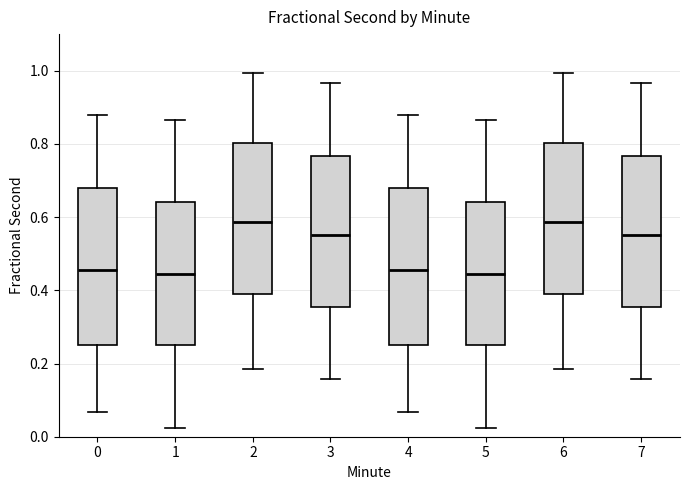

Reading left to right, read every box against the y-axis: the position of its median line, the range the box covers, and the ends of its whiskers. The values are not printed on the chart, so give them approximately, as read against the axis.

0: median 0.46, box 0.26 to 0.68, whiskers 0.06 to 0.88
1: median 0.44, box 0.26 to 0.64, whiskers 0.02 to 0.86
2: median 0.58, box 0.40 to 0.80, whiskers 0.18 to 1.00
3: median 0.56, box 0.36 to 0.76, whiskers 0.16 to 0.96
4: median 0.46, box 0.26 to 0.68, whiskers 0.06 to 0.88
5: median 0.44, box 0.26 to 0.64, whiskers 0.02 to 0.86
6: median 0.58, box 0.40 to 0.80, whiskers 0.18 to 1.00
7: median 0.56, box 0.36 to 0.76, whiskers 0.16 to 0.96